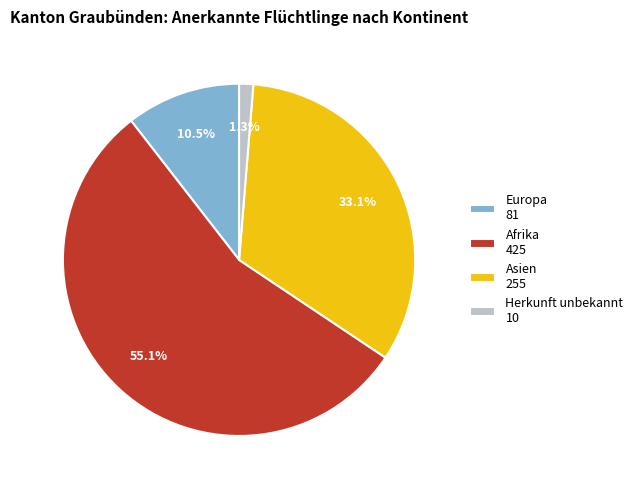

What is the largest slice in the pie chart?

Afrika 425